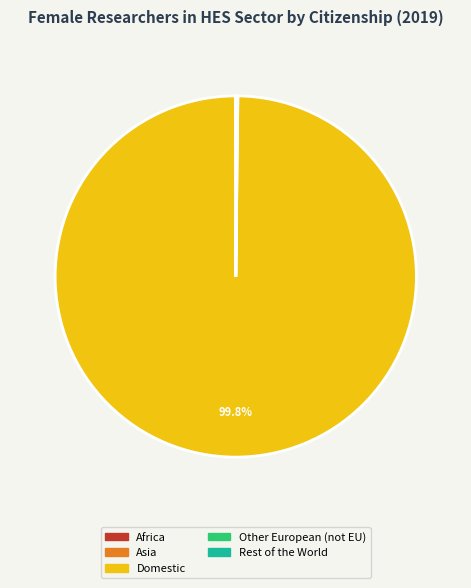

Which slice is the largest?

Domestic